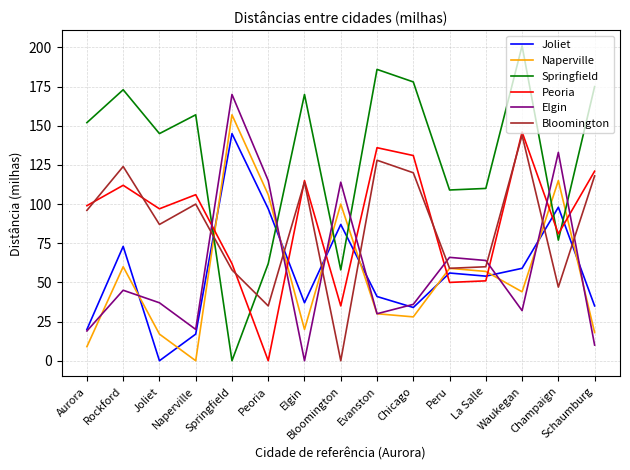

True or false: Joliet and Springfield intersect in this chart.

True